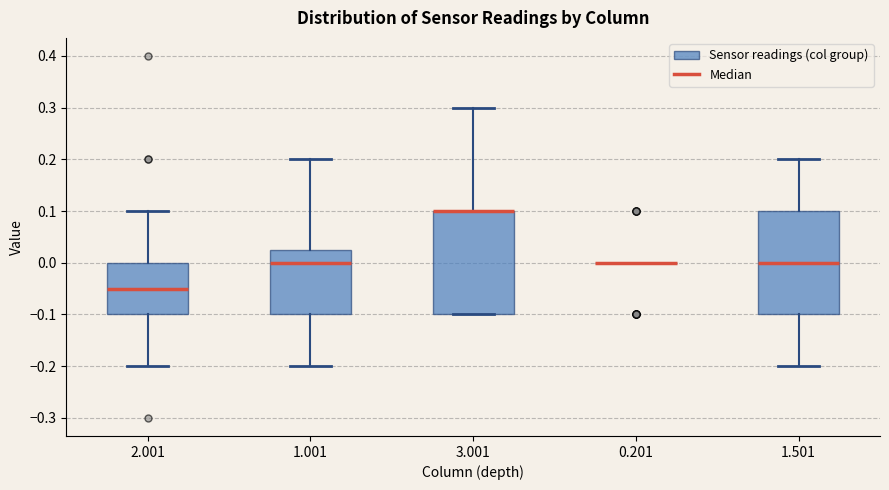

Reading left to right, transcribe this box plot: for each box, give where its median line is, the range the box spans, and where its two whiskers end, as read against the y-axis. The values are not printed on the chart, so give them approximately, as read against the axis.

2.001: median -0.05, box -0.10 to 0.00, whiskers -0.20 to 0.10
1.001: median 0.00, box -0.10 to 0.03, whiskers -0.20 to 0.20
3.001: median 0.10 (drawn on the box's upper edge), box -0.10 to 0.10, whiskers -0.10 to 0.30
0.201: box collapsed to a line at 0.00, whiskers 0.00 to 0.00
1.501: median 0.00, box -0.10 to 0.10, whiskers -0.20 to 0.20